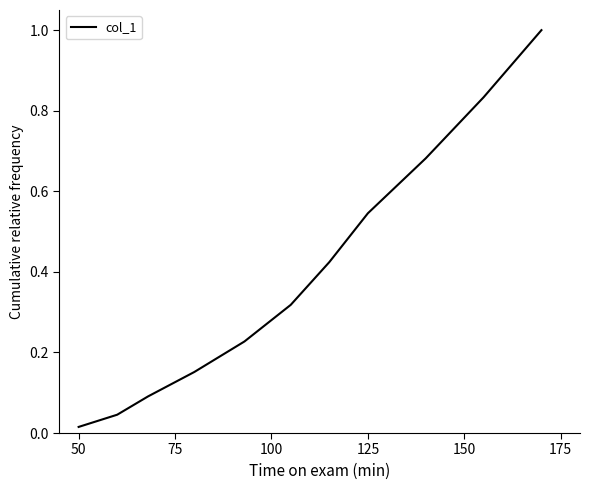

What is the difference between the maximum and minimum values?

1.0